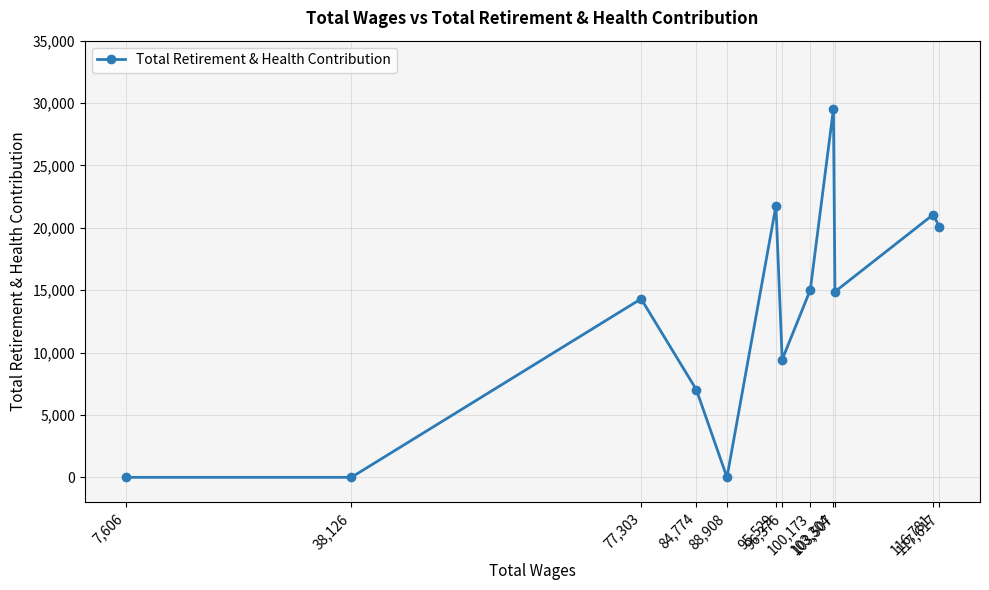

List the labels in order of value, smallest first.

88,908, 38,126, 7,606, 84,774, 96,376, 77,303, 103,507, 100,173, 117,617, 116,781, 95,529, 103,304